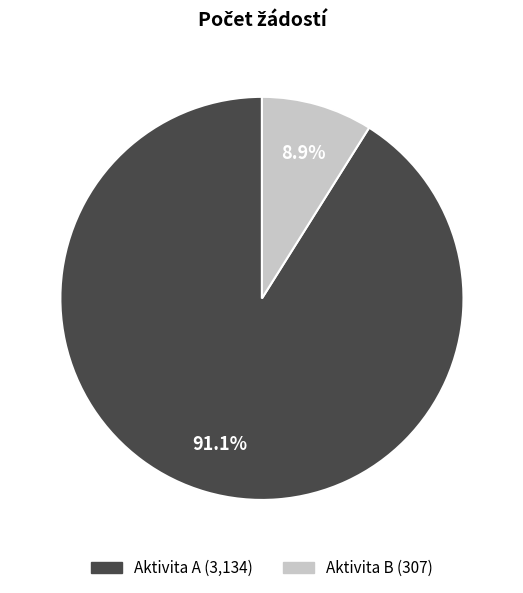

What percentage is NOT represented by Aktivita A?

8.9%